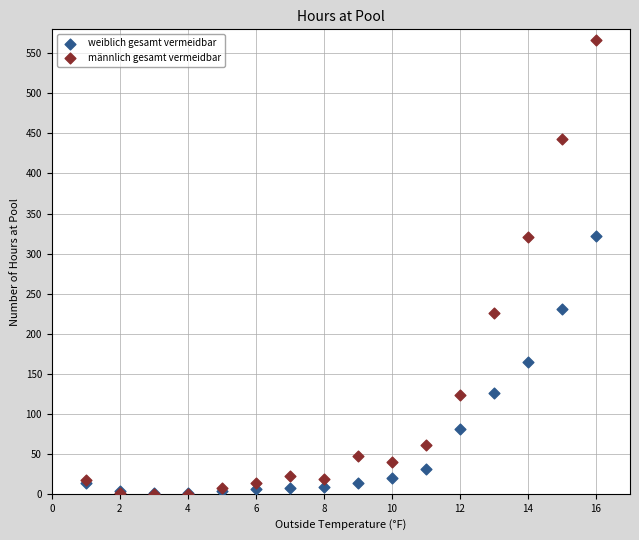

Which series contains the highest Y value?

männlich gesamt vermeidbar